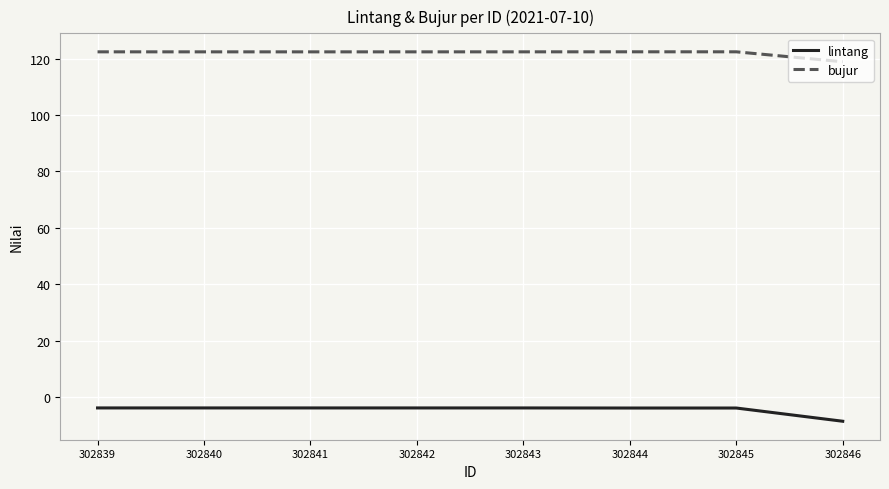

Which series has the largest range (max minus min)?

lintang